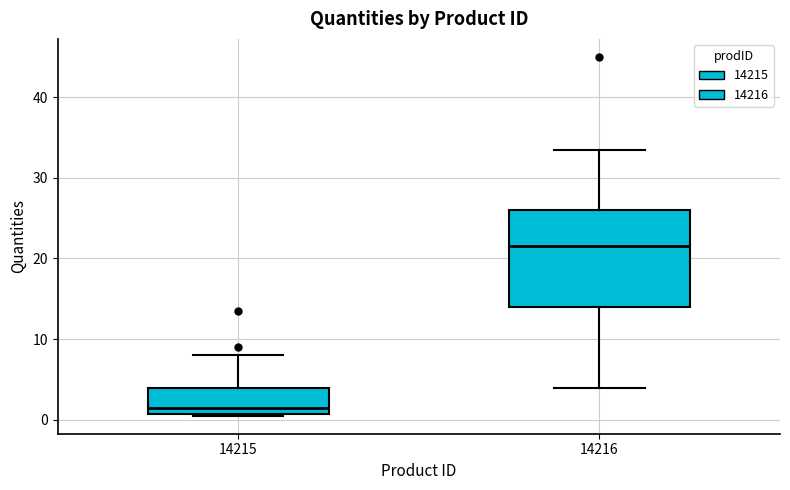

Where is the lower edge of the box at x = 14216 on the y-axis? The values are not printed on the chart, so give them approximately, as read against the axis.

14